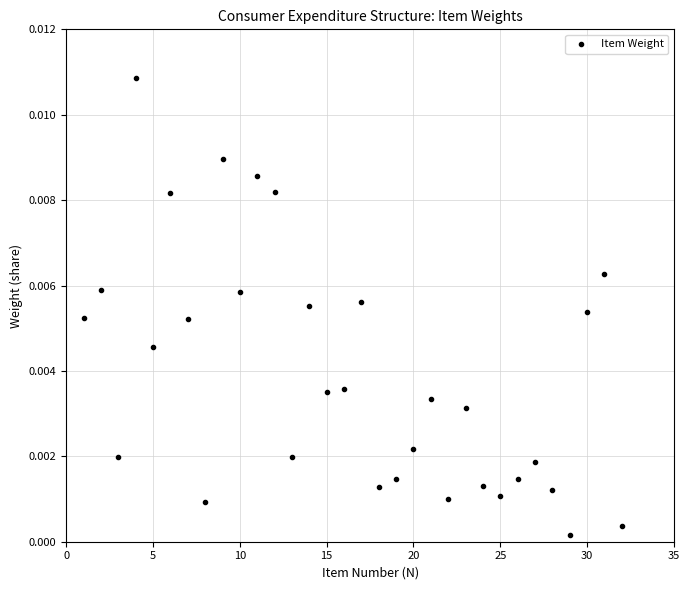

What is the range of X values (max minus min)?

31.0